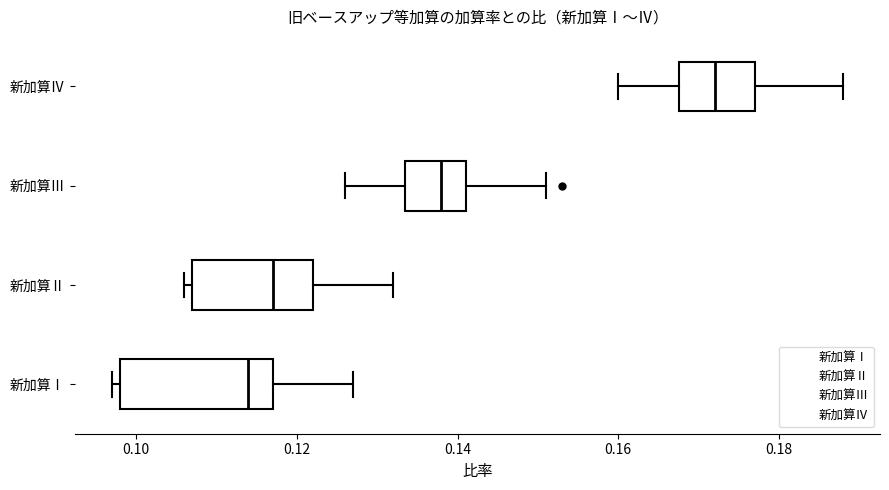

Which box has the furthest to the right median line?

新加算Ⅳ